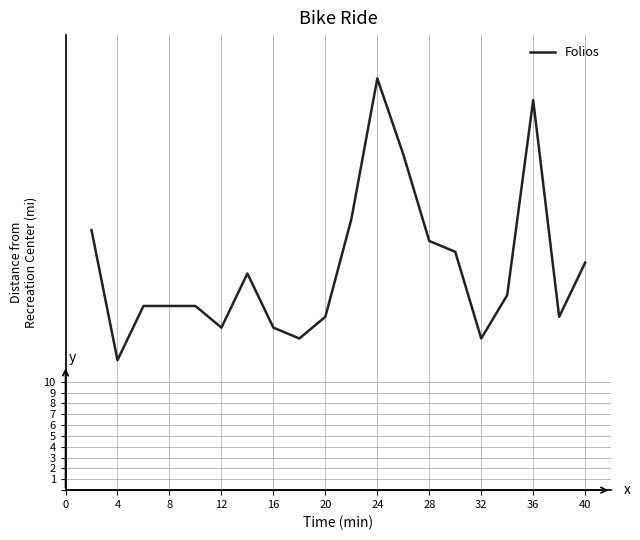

What is the maximum value shown in the chart?

38